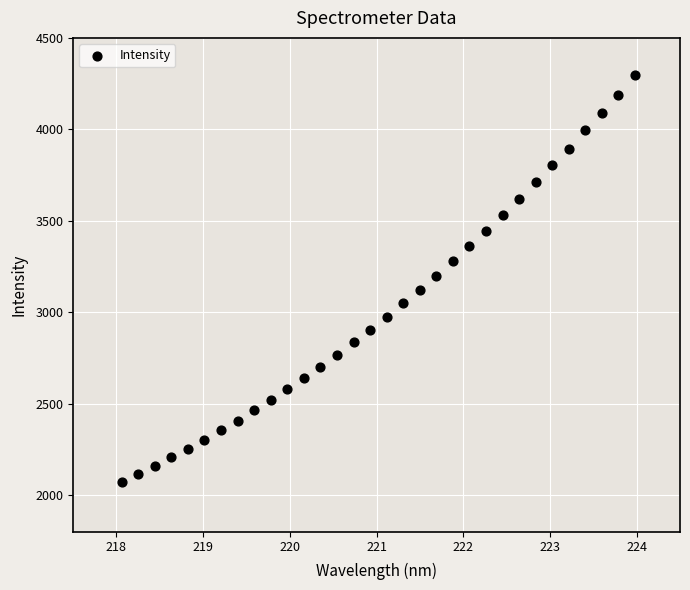

What is the range of Y values (max minus min)?

2226.0